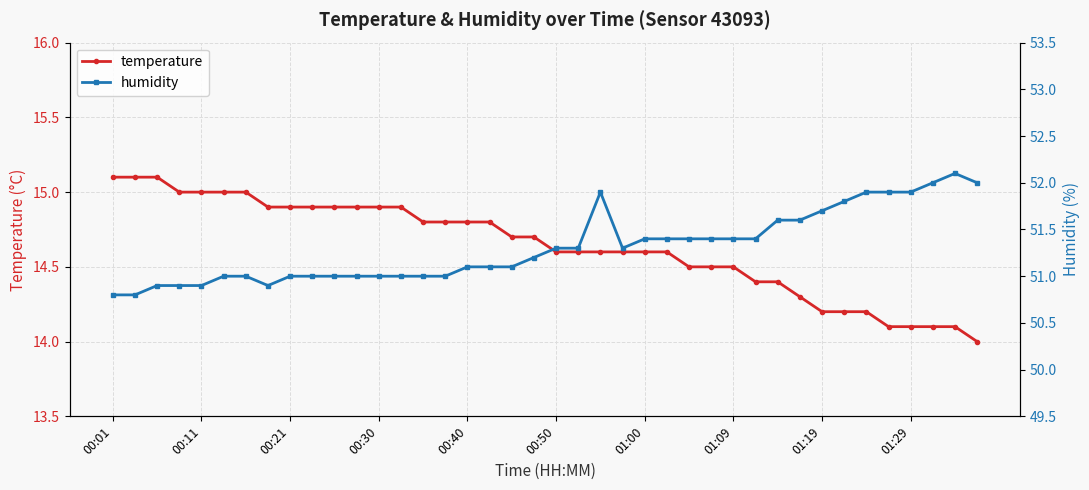

Which category has the lowest value across all series?

39